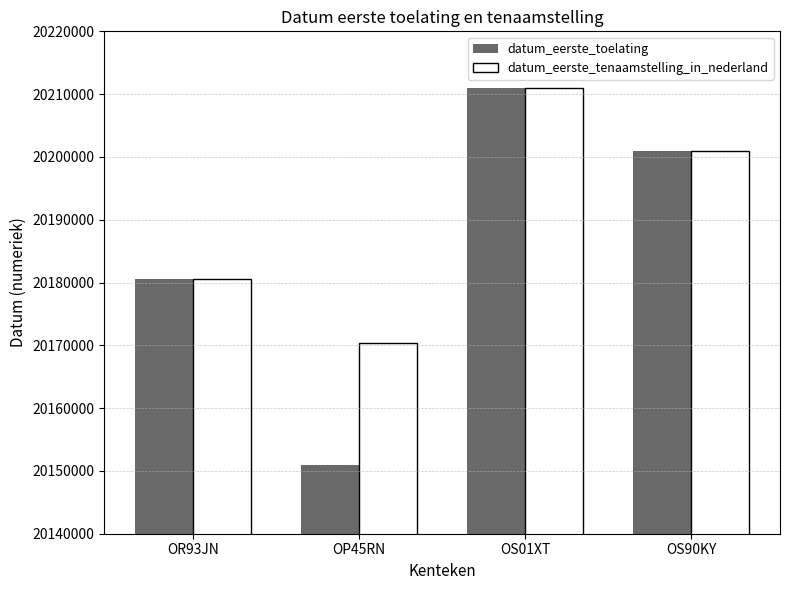

The value of datum_eerste_toelating at OS90KY is 6066170. True or false?

False